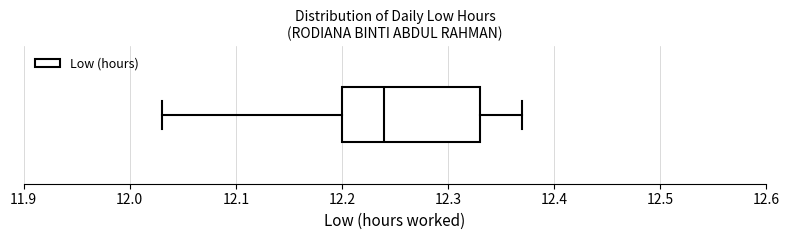

Transcribe this box plot: give where the median line is, the range the box spans, and where the two whiskers end, as read against the x-axis. The values are not printed on the chart, so give them approximately, as read against the axis.

median 12.24, box 12.20 to 12.33, whiskers 12.03 to 12.37